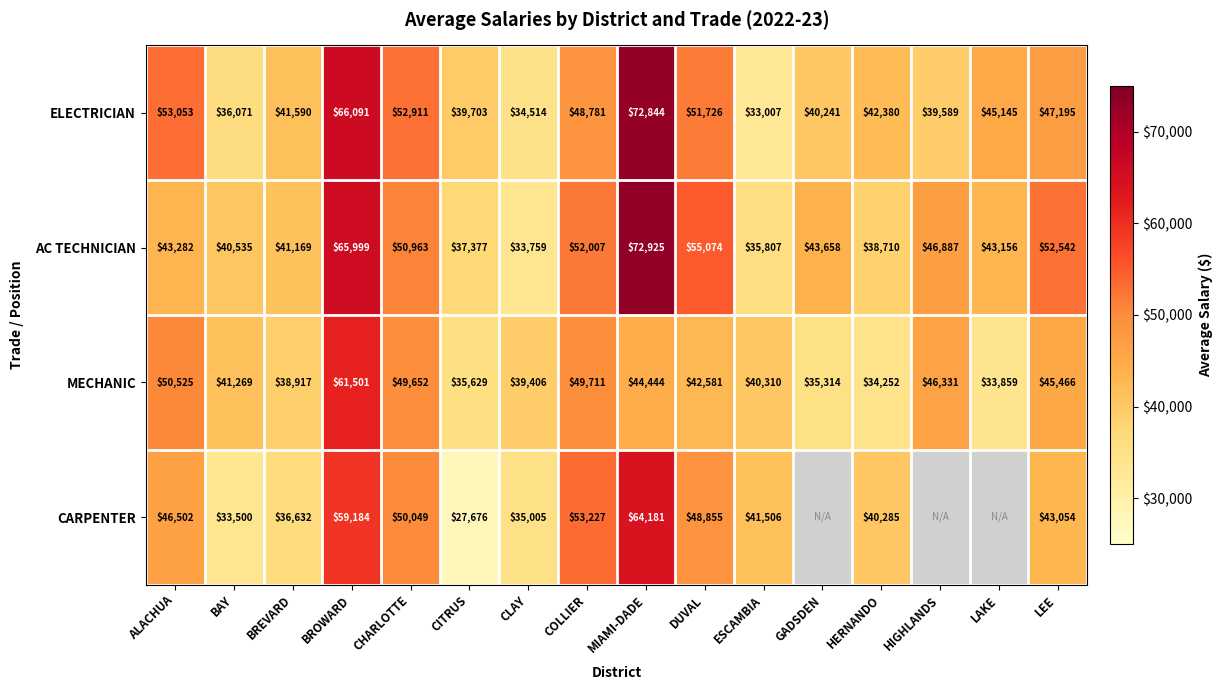

Is it true that AC TECHNICIAN equals 75906.3 at HIGHLANDS?

False